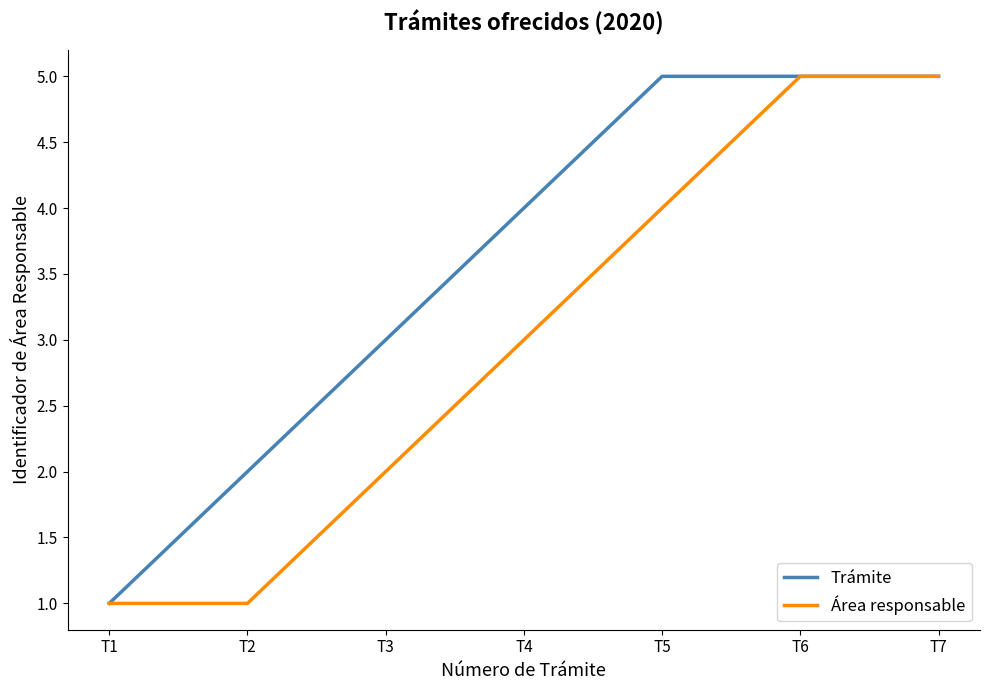

What is the difference between the Trámite values at T1 and T3?

2